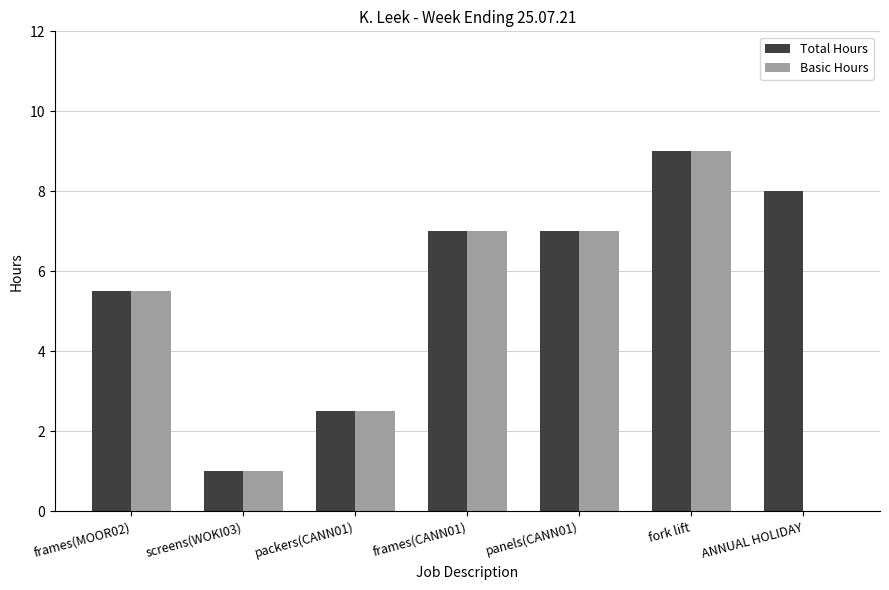

Reading left to right, what are all the values shown in this chart?

Total Hours: frames(MOOR02)=5.5	screens(WOKI03)=1.0	packers(CANN01)=2.5	frames(CANN01)=7.0	panels(CANN01)=7.0	fork lift=9.0	ANNUAL HOLIDAY=8.0
Basic Hours: frames(MOOR02)=5.5	screens(WOKI03)=1.0	packers(CANN01)=2.5	frames(CANN01)=7.0	panels(CANN01)=7.0	fork lift=9.0	ANNUAL HOLIDAY=0.0